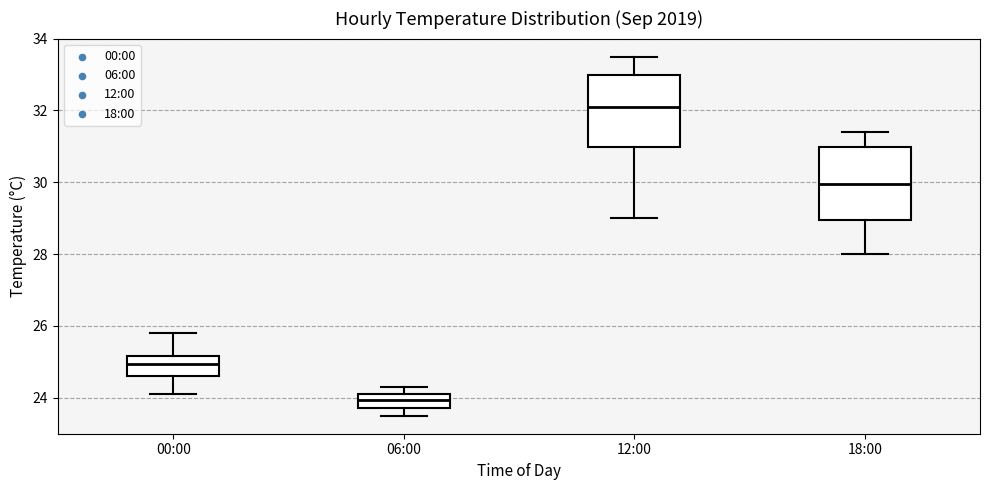

Reading left to right, transcribe this box plot: for each box, give where its median line is, the range the box spans, and where its two whiskers end, as read against the y-axis. The values are not printed on the chart, so give them approximately, as read against the axis.

00:00: median 25.0, box 24.6 to 25.2, whiskers 24.2 to 25.8
06:00: median 24.0, box 23.8 to 24.2, whiskers 23.6 to 24.4
12:00: median 32.2, box 31.0 to 33.0, whiskers 29.0 to 33.6
18:00: median 30.0, box 29.0 to 31.0, whiskers 28.0 to 31.4